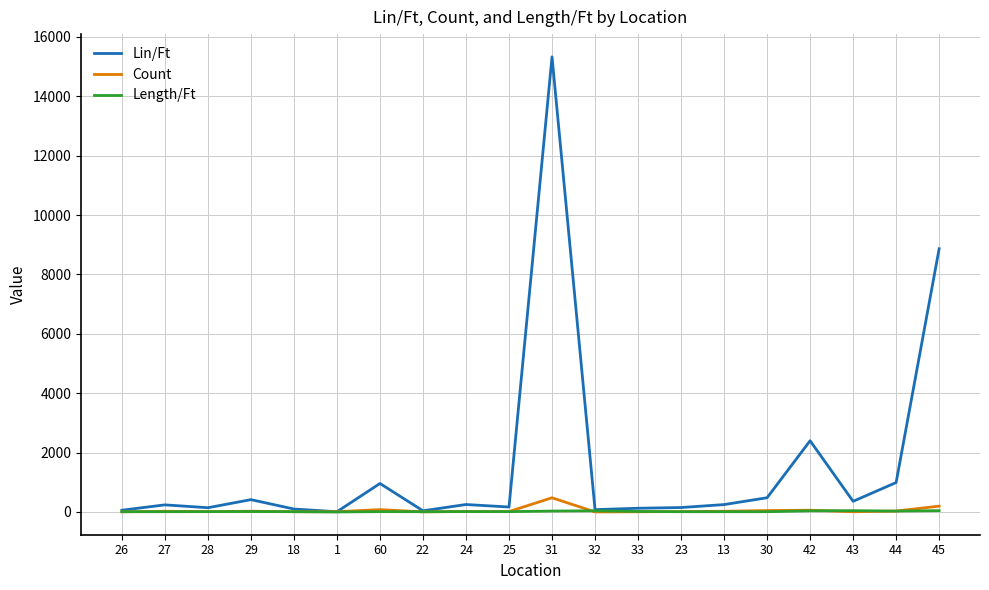

Is the value of Length/Ft at 43 greater than the value of Lin/Ft at 24?

No